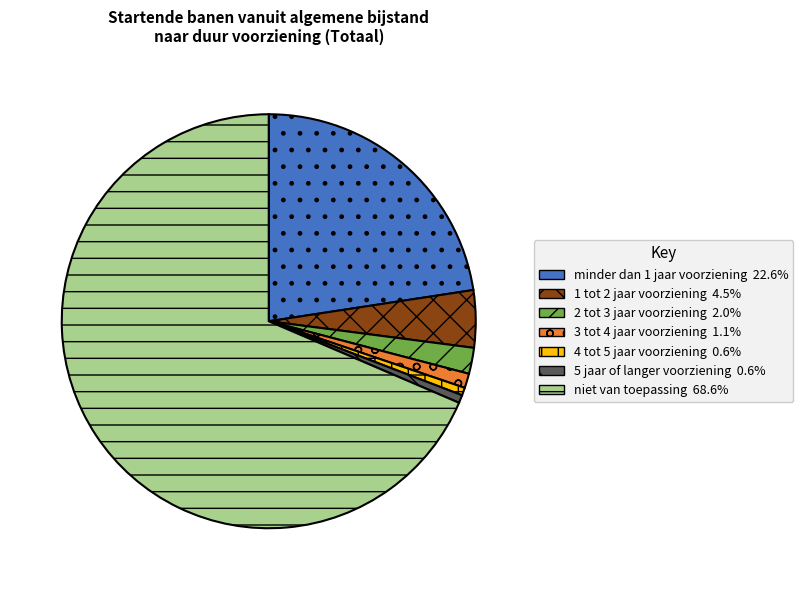

Is there a majority slice in this chart?

Yes